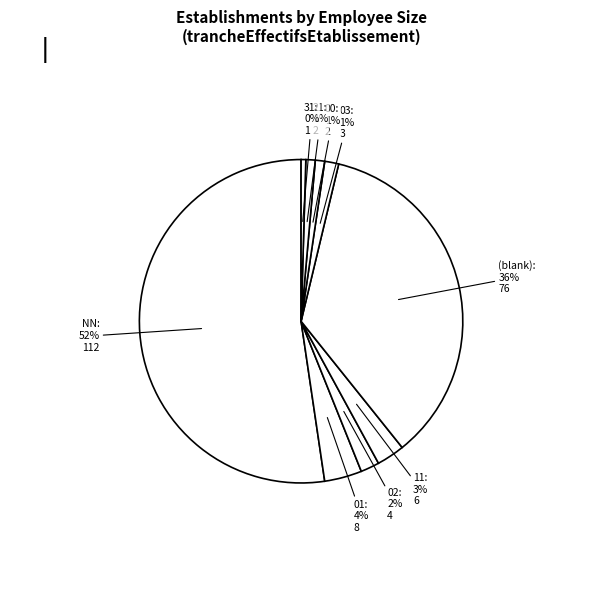

The 02 slice represents 2% of the pie. True or false?

True